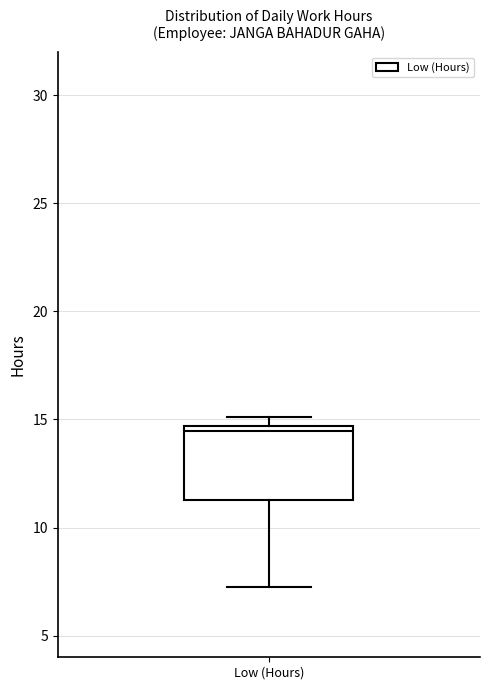

Transcribe this box plot: give where the median line is, the range the box spans, and where the two whiskers end, as read against the y-axis. The values are not printed on the chart, so give them approximately, as read against the axis.

median 14.5 (just below the box's upper edge), box 11.5 to 14.5, whiskers 7.0 to 15.0